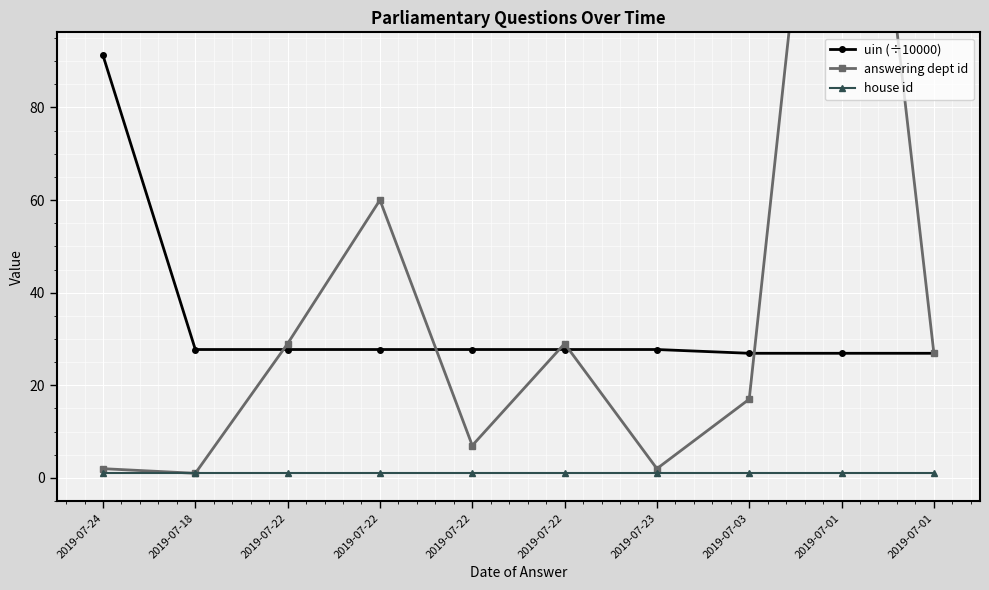

Between 2019-07-01 and 2019-07-22, which is larger?

2019-07-22